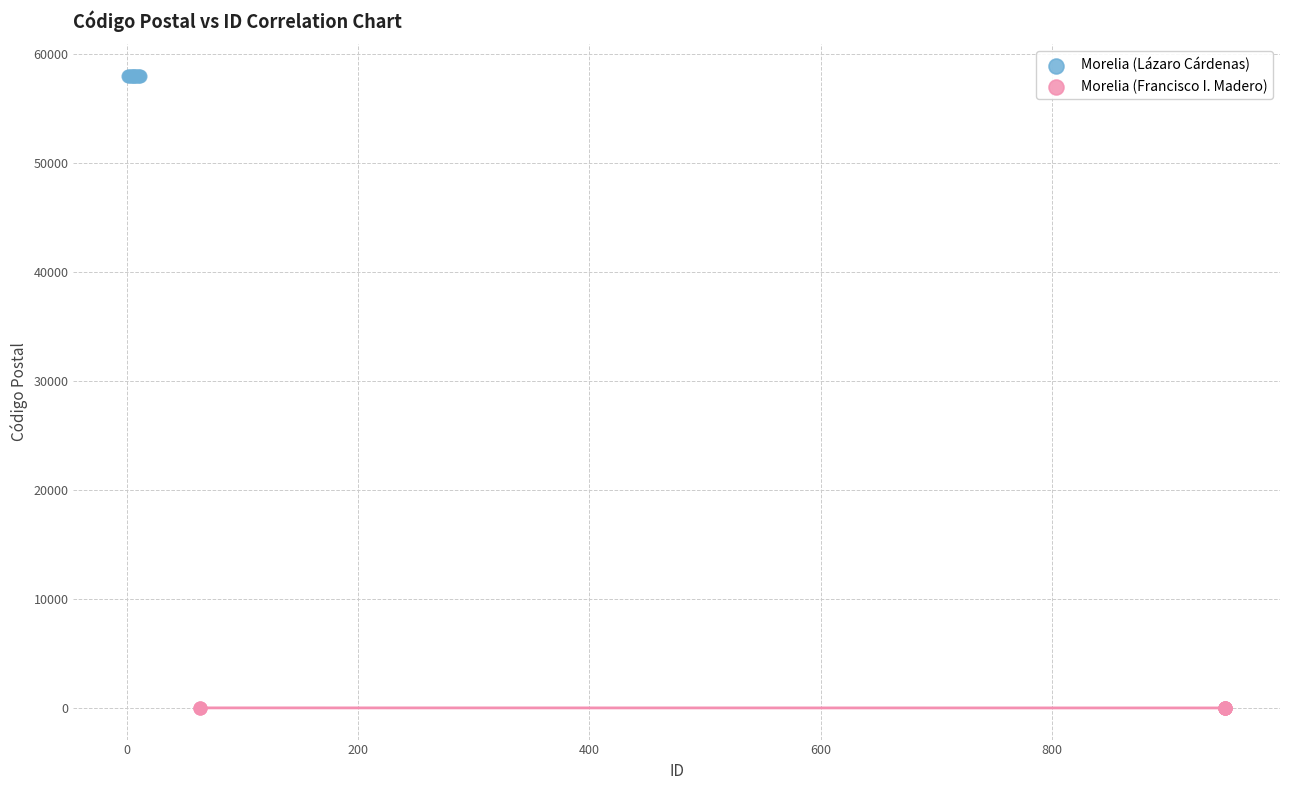

Which series reaches the minimum Y coordinate?

Morelia (Francisco I. Madero)